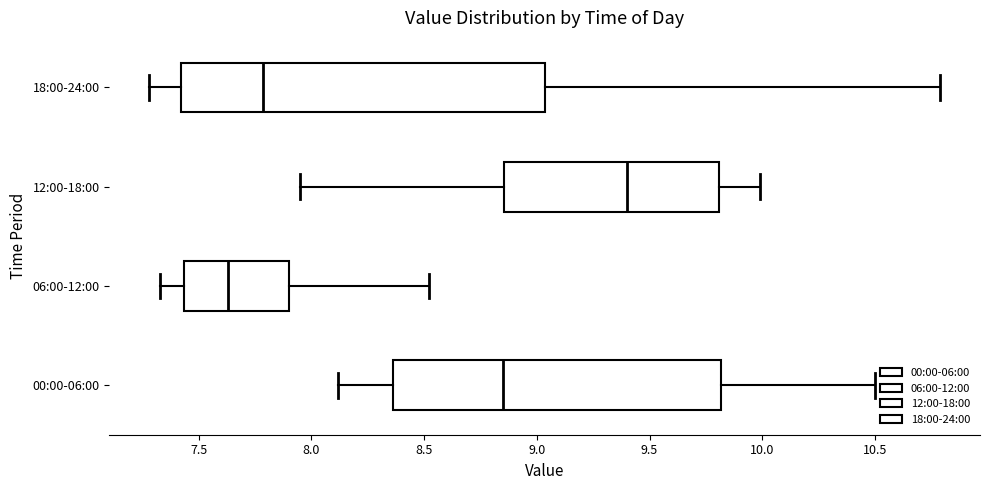

Reading bottom to top, transcribe this box plot: for each box, give where its median line is, the range the box spans, and where its two whiskers end, as read against the x-axis. The values are not printed on the chart, so give them approximately, as read against the axis.

00:00-06:00: median 8.85, box 8.35 to 9.80, whiskers 8.10 to 10.50
06:00-12:00: median 7.65, box 7.45 to 7.90, whiskers 7.35 to 8.50
12:00-18:00: median 9.40, box 8.85 to 9.80, whiskers 7.95 to 10.00
18:00-24:00: median 7.80, box 7.40 to 9.05, whiskers 7.30 to 10.80